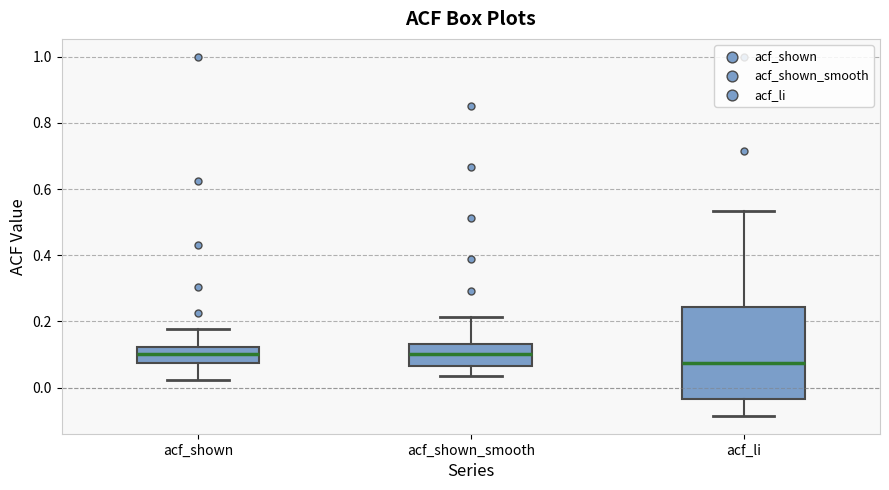

Reading left to right, transcribe this box plot: for each box, give where its median line is, the range the box spans, and where its two whiskers end, as read against the y-axis. The values are not printed on the chart, so give them approximately, as read against the axis.

acf_shown: median 0.10, box 0.08 to 0.12, whiskers 0.02 to 0.18
acf_shown_smooth: median 0.10, box 0.06 to 0.14, whiskers 0.04 to 0.22
acf_li: median 0.08, box -0.04 to 0.24, whiskers -0.08 to 0.54